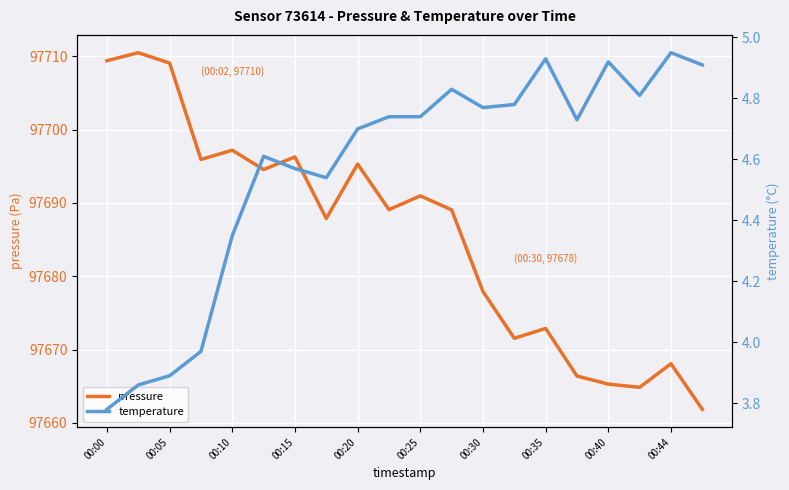

True or false: pressure and temperature cross at least once.

False